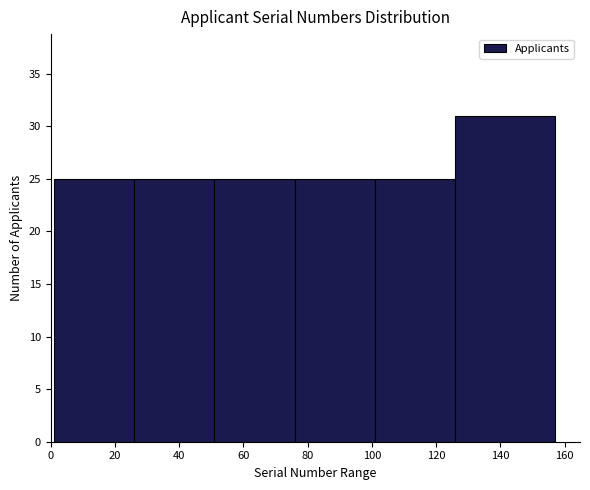

How tall is the bar that spans 101 to 126 on the x-axis? Neither the bar edges nor the heights are printed on the chart, so give them approximately, as read against the axes.

25